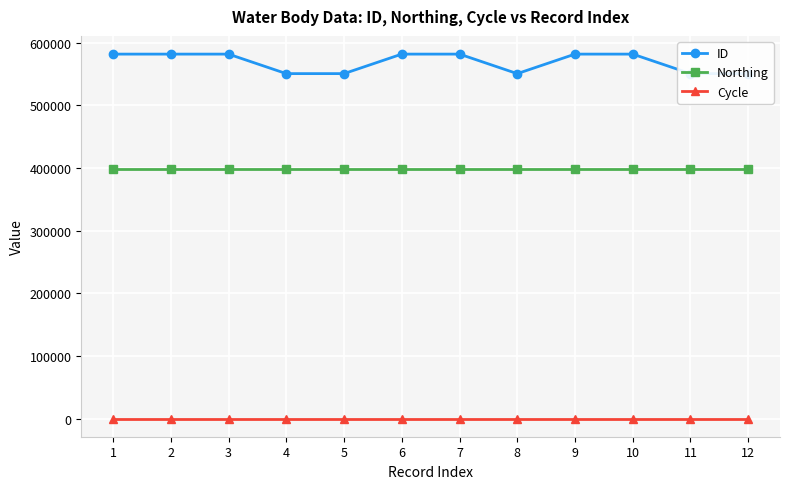

What is the sum of all ID values?

6827761